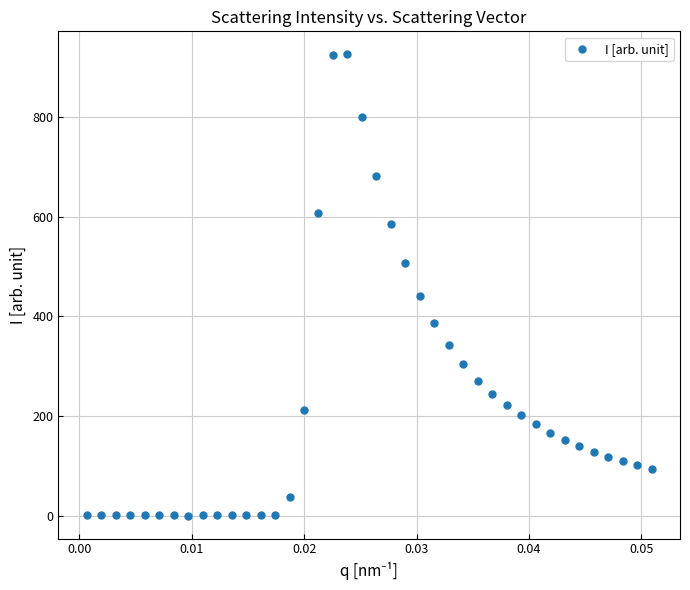

What Y value in the scatter plot is closest to 463?

440.9